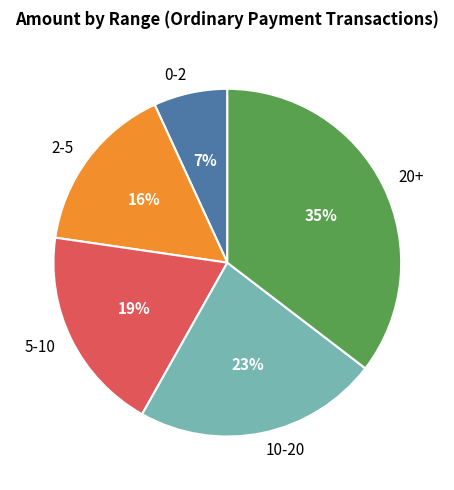

How many slices are in this pie chart?

5